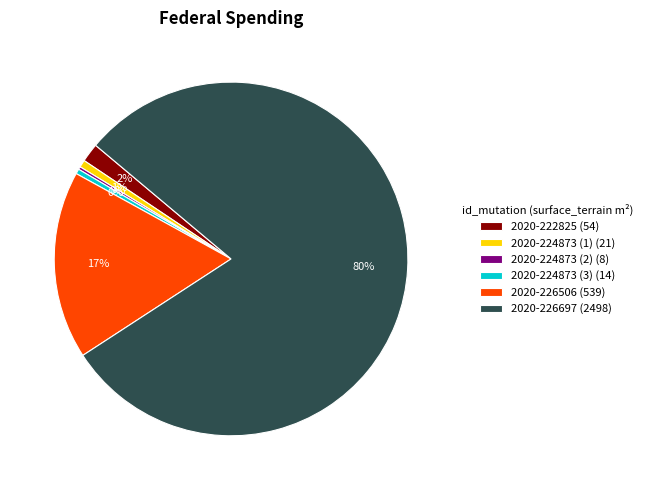

Is the sum of 2020-224873 (1) (21) and 2020-226506 (539) greater than half?

No